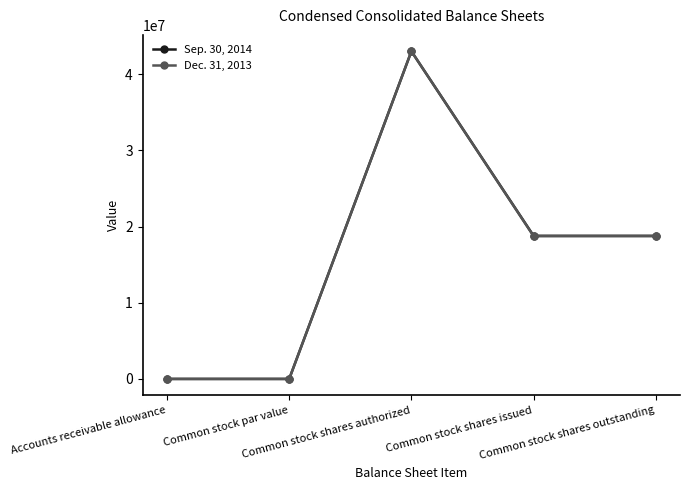

Does the chart display data point markers on the line(s)?

Yes